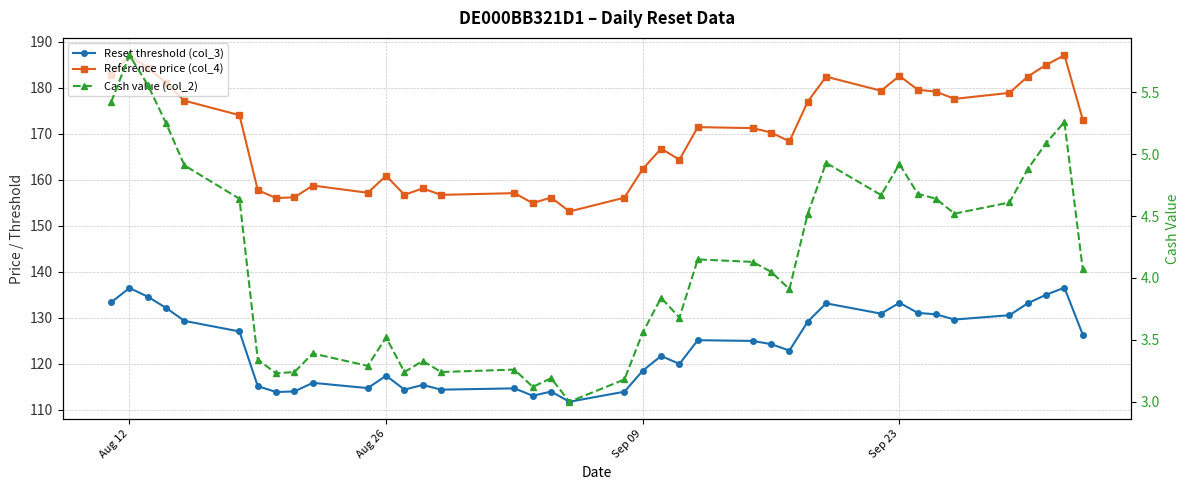

Reading right to left, list all the values displayed in this chart.

Reset threshold (col_3): 126.3	136.5	135.0	133.2	130.6	129.6	130.8	131.1	133.3	130.9	133.1	129.2	122.9	124.3	125.0	125.1	120.0	121.7	118.5	114.0	111.8	114.0	113.1	114.7	114.4	115.4	114.4	117.4	114.7	115.9	114.0	113.9	115.2	127.0	129.3	132.1	134.6	136.5	133.4
Reference price (col_4): 173.1	187.1	184.9	182.4	178.9	177.6	179.1	179.6	182.6	179.3	182.4	177.0	168.3	170.3	171.2	171.4	164.4	166.7	162.4	156.1	153.1	156.1	154.9	157.1	156.7	158.1	156.7	160.9	157.2	158.7	156.2	156.0	157.8	174.0	177.2	181.0	184.4	187.0	182.7
Cash value (col_2): 4.1	5.3	5.1	4.9	4.6	4.5	4.6	4.7	4.9	4.7	4.9	4.5	3.9	4.0	4.1	4.2	3.7	3.8	3.6	3.2	3.0	3.2	3.1	3.3	3.2	3.3	3.2	3.5	3.3	3.4	3.2	3.2	3.3	4.6	4.9	5.2	5.6	5.8	5.4